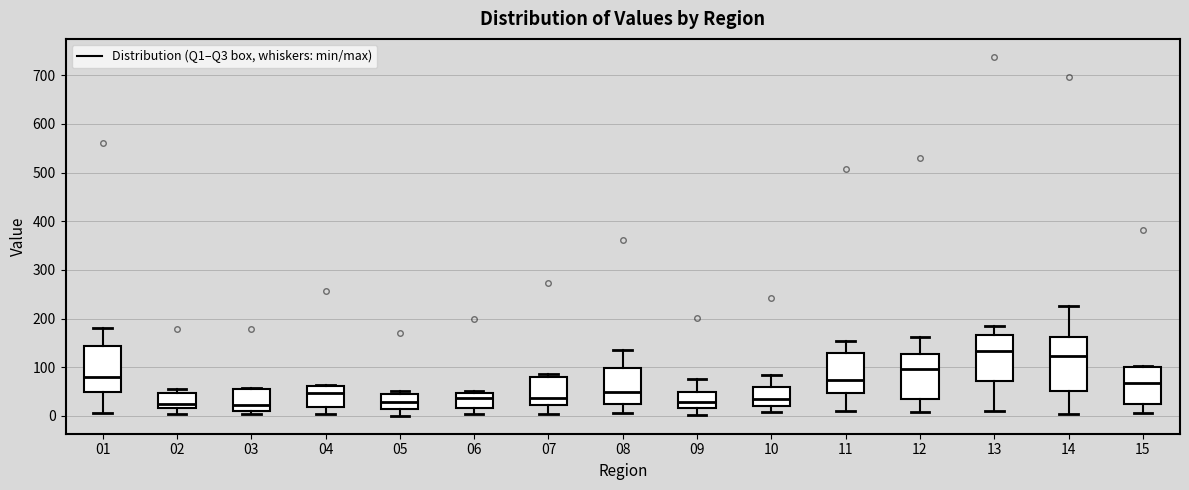

Reading left to right, read every box against the y-axis: the position of its median line, the range the box covers, and the ends of its whiskers. The values are not printed on the chart, so give them approximately, as read against the axis.

01: median 80, box 50 to 140, whiskers 10 to 180
02: median 20 (just above the box's lower edge), box 20 to 50, whiskers 0 to 60
03: median 20, box 10 to 60, whiskers 0 to 60
04: median 50, box 20 to 60, whiskers 0 to 60
05: median 30, box 10 to 40, whiskers 0 to 50
06: median 40, box 20 to 50, whiskers 0 to 50 (just above the box's upper edge)
07: median 40, box 20 to 80, whiskers 0 to 90
08: median 50, box 20 to 100, whiskers 10 to 140
09: median 30, box 20 to 50, whiskers 0 to 80
10: median 30, box 20 to 60, whiskers 10 to 80
11: median 70, box 50 to 130, whiskers 10 to 150
12: median 100, box 30 to 130, whiskers 10 to 160
13: median 130, box 70 to 170, whiskers 10 to 180
14: median 120, box 50 to 160, whiskers 0 to 230
15: median 70, box 20 to 100, whiskers 10 to 100